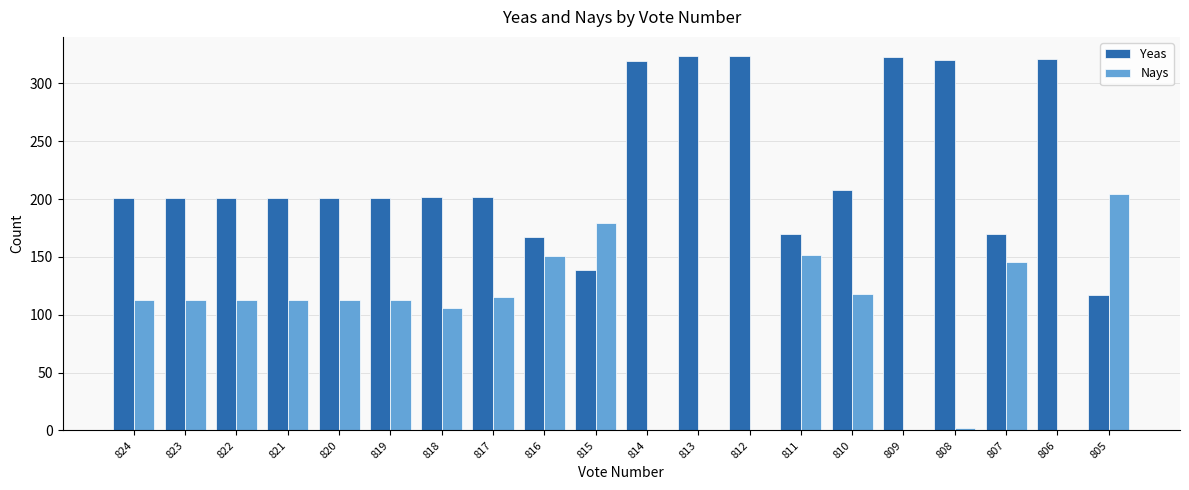

What is the difference between the Yeas values at 818 and 821?

1